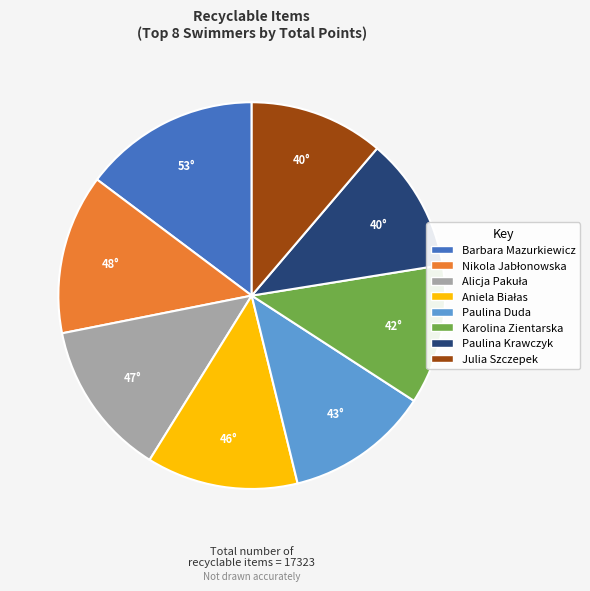

True or false: Julia Szczepek accounts for 23% of the total.

False